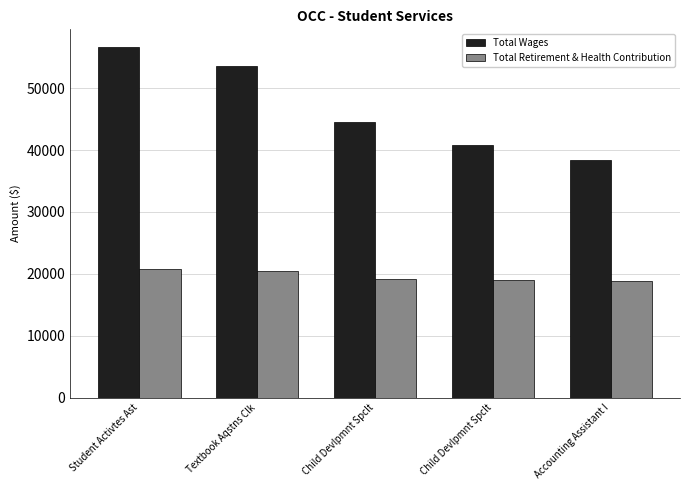

Reading right to left, what are all the values shown in this chart?

Total Wages: 38431	40848	44600	53529	56677
Total Retirement & Health Contribution: 18763	19036	19198	20454	20816